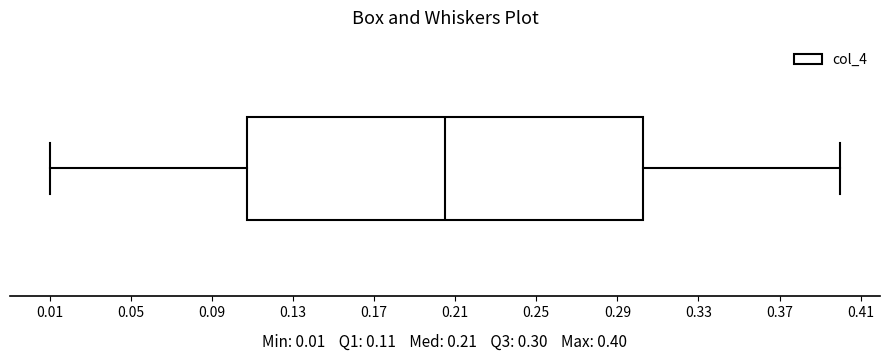

Read this box plot against the x-axis: the position of the median line, the range covered by the box, and the ends of both whiskers. The values are not printed on the chart, so give them approximately, as read against the axis.

median 0.205, box 0.110 to 0.305, whiskers 0.010 to 0.400